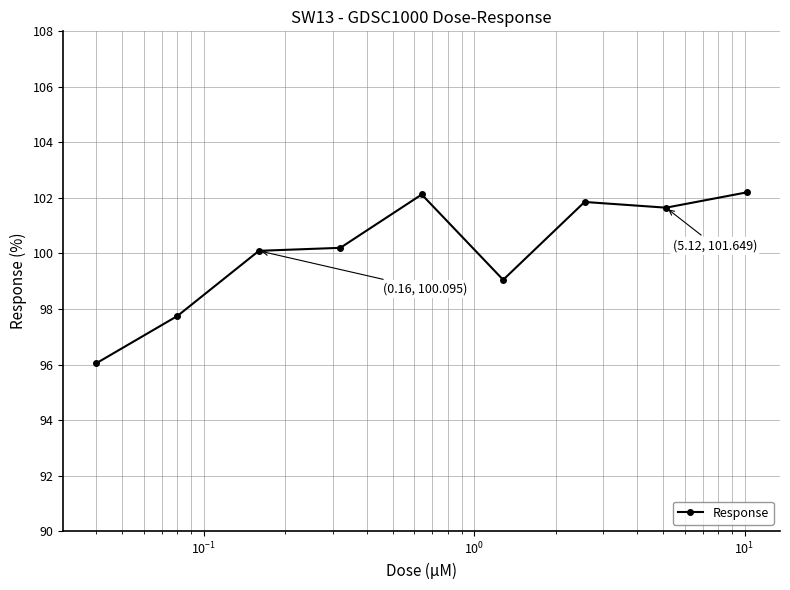

What is the value of the 4th point from the left?

100.2